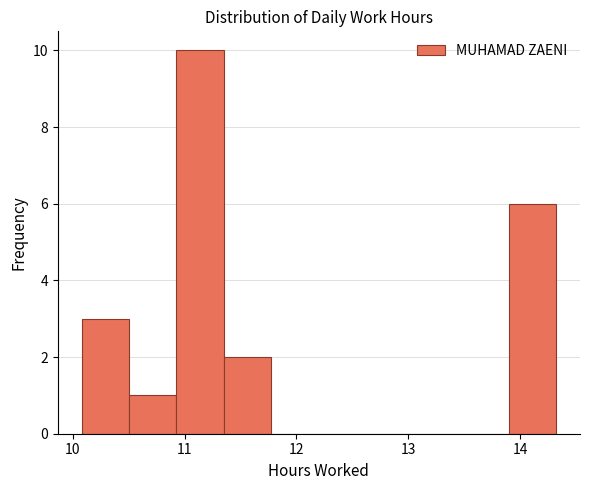

Which range on the x-axis has the tallest bar?

10.9 to 11.4